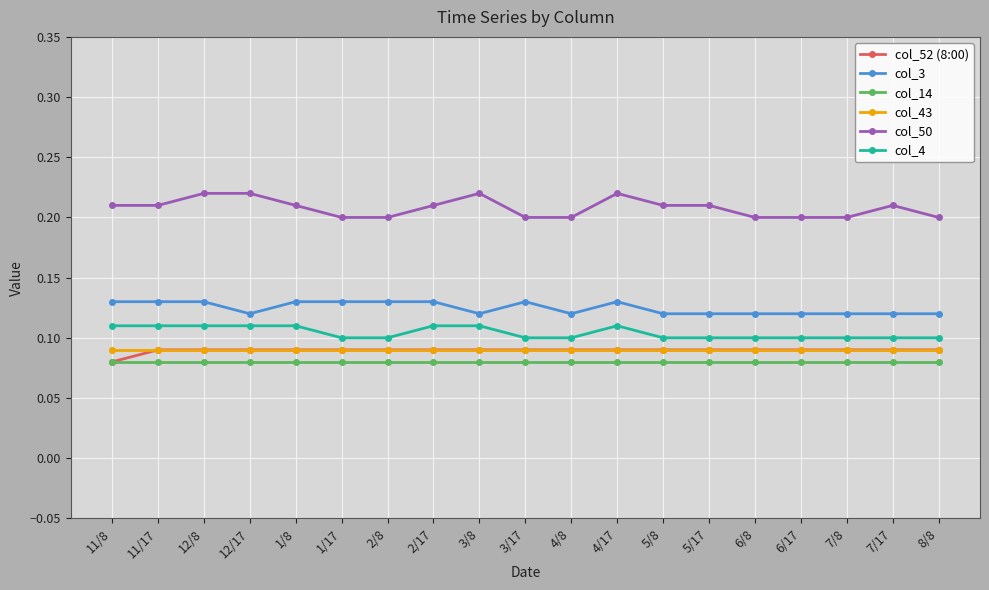

Which series has the largest total across all categories?

col_50